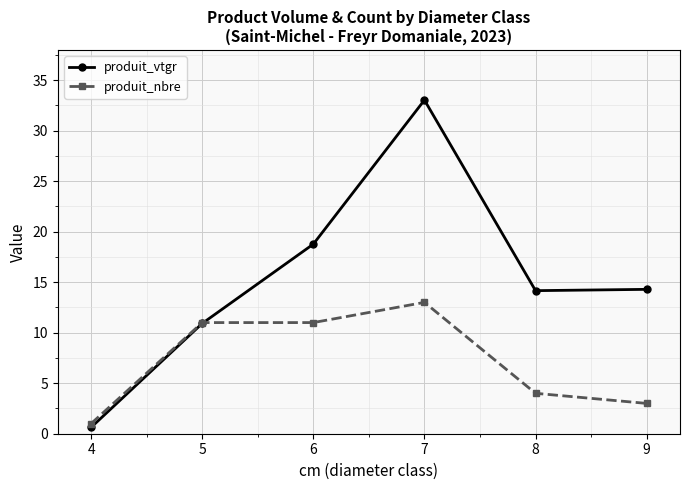

What is the sum of all produit_nbre values?

43.0